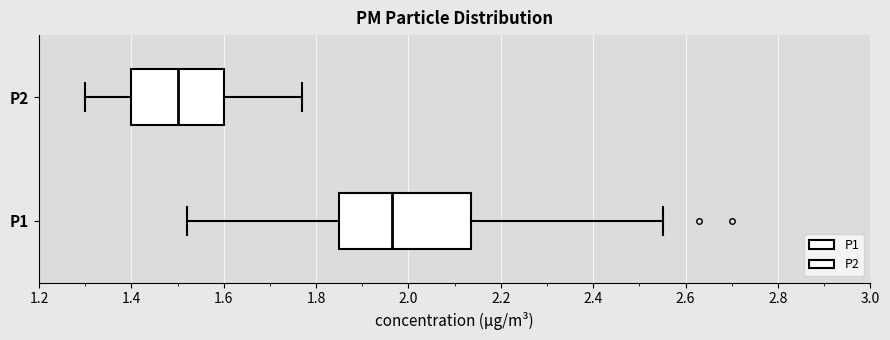

Which box's median line is the furthest to the right?

P1